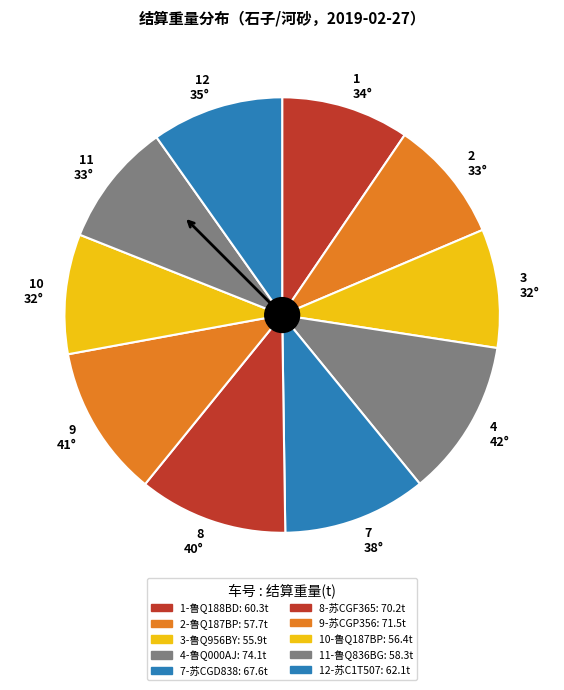

How much of the chart is everything except 10-鲁Q187BP?

91.1%